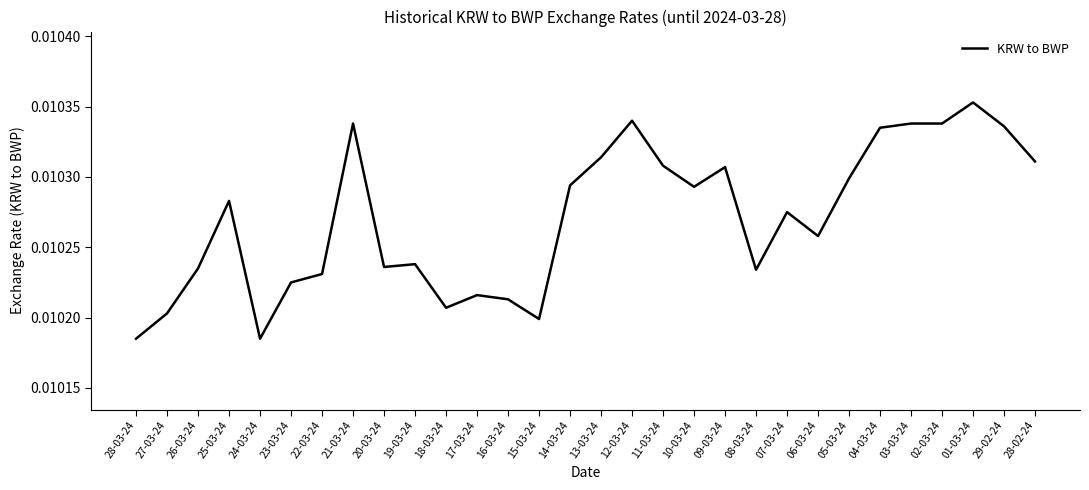

Which has a higher value, 01-03-24 or 06-03-24?

01-03-24